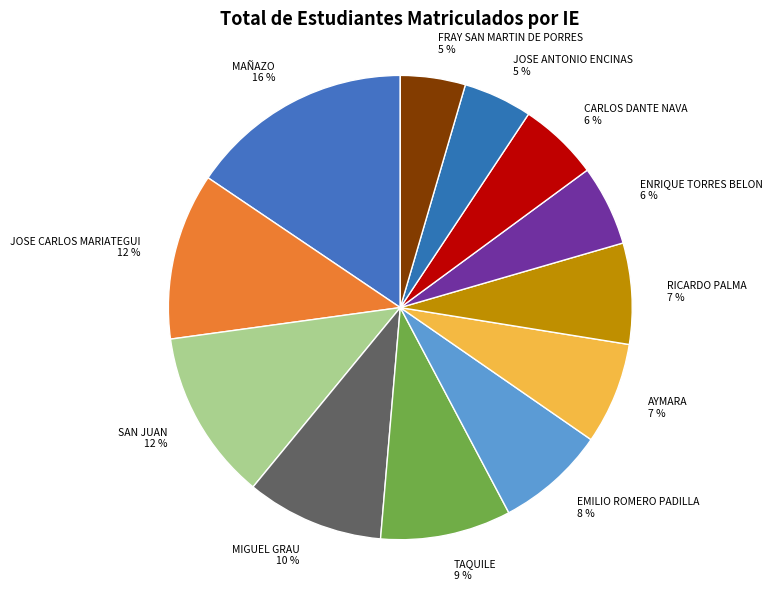

Which has a higher value, MAÑAZO 16 % or AYMARA 7 %?

MAÑAZO 16 %